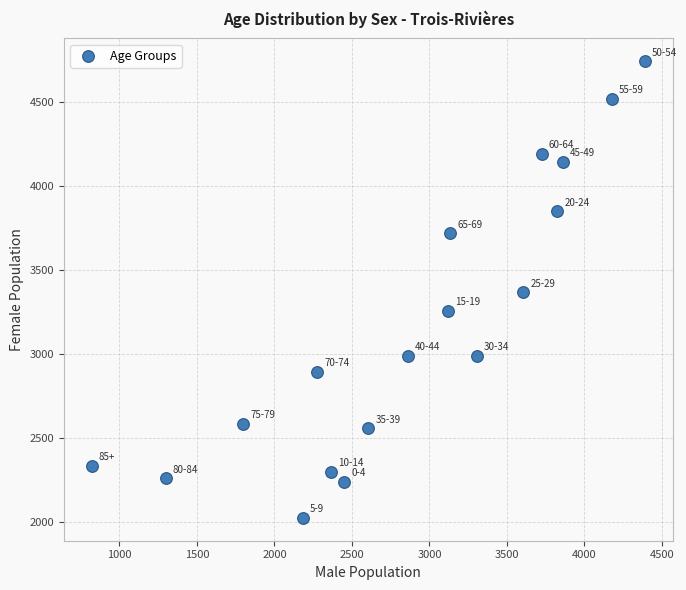

What is the range of Y values (max minus min)?

2720